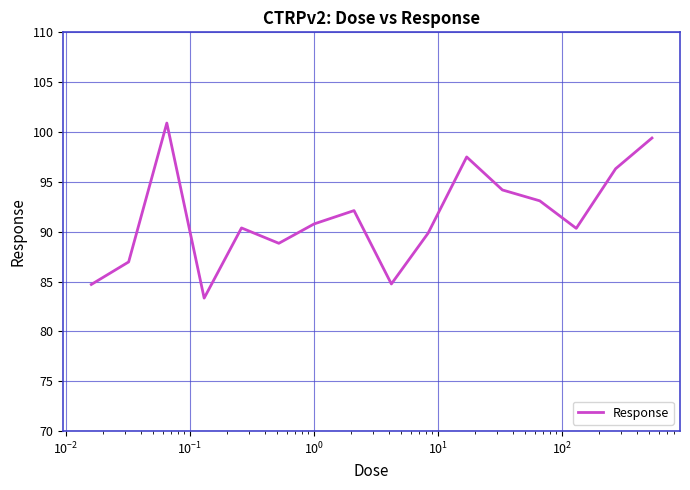

What is the difference between the maximum and minimum values?

17.6